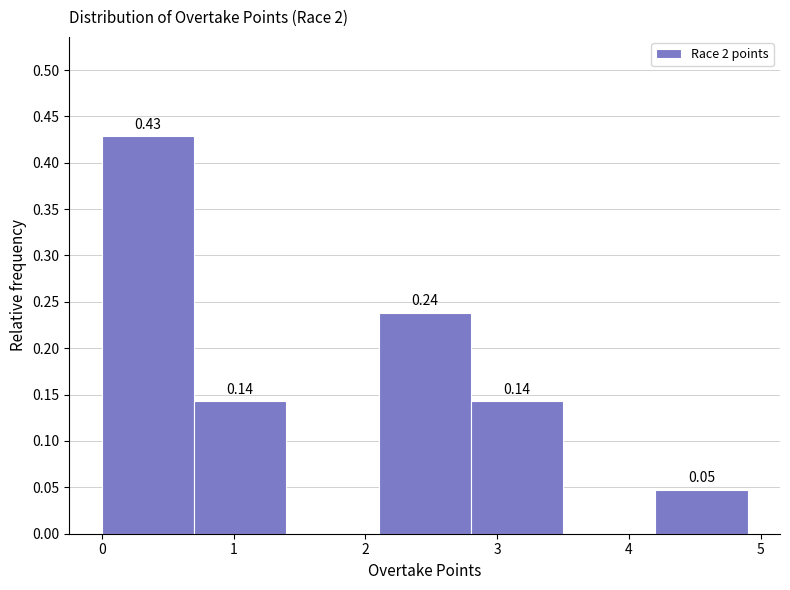

Which range on the x-axis has the tallest bar?

0.0 to 0.7